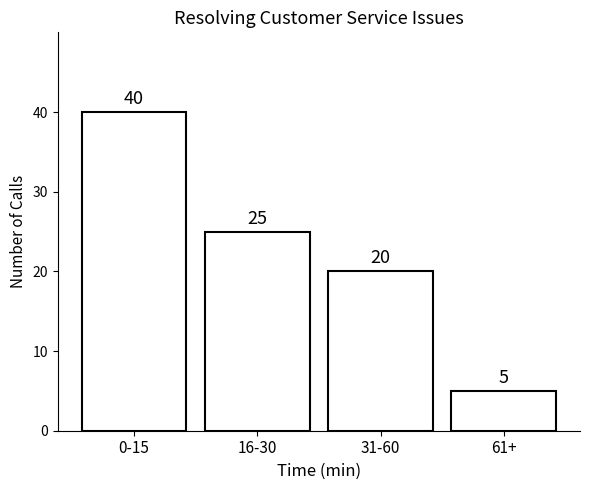

Reading right to left, transcribe all the data shown in this chart.

61+=5	31-60=20	16-30=25	0-15=40